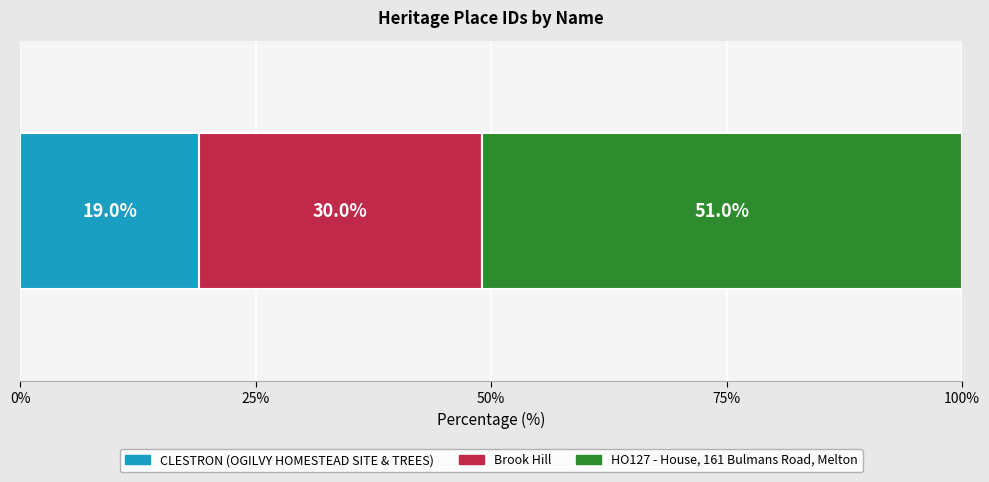

What is the minimum value for CLESTRON (OGILVY HOMESTEAD SITE & TREES)?

19.0